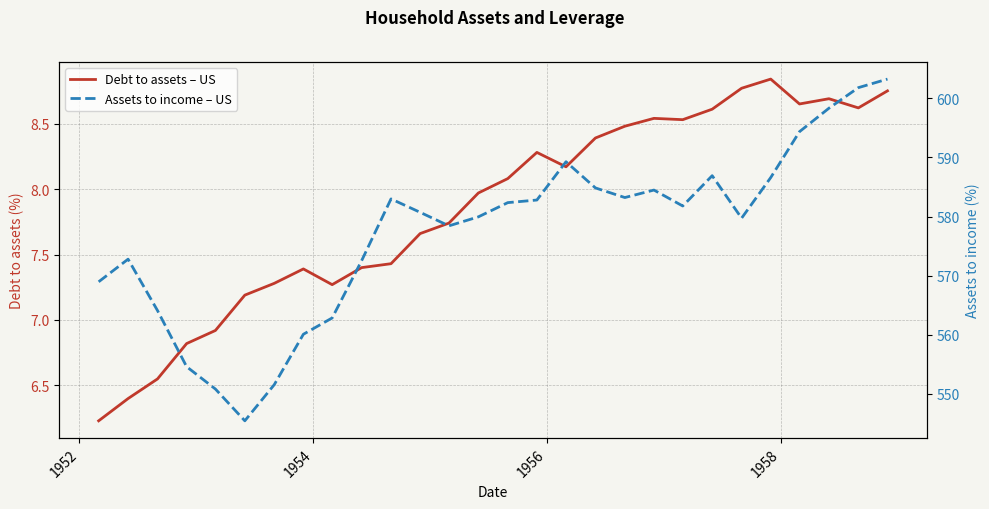

What is the sum of all Debt to assets – US values?

219.7